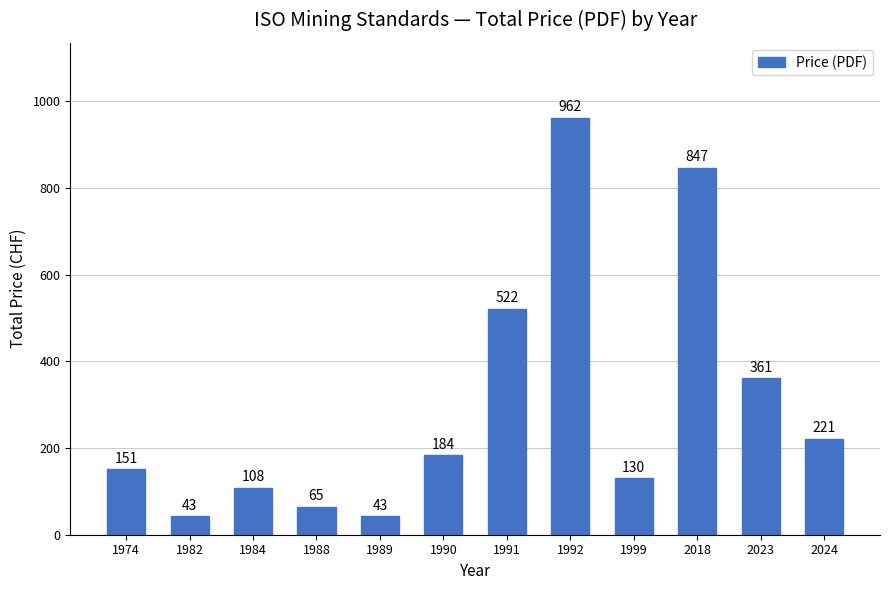

True or false: the data shows 103 at 2024.

False